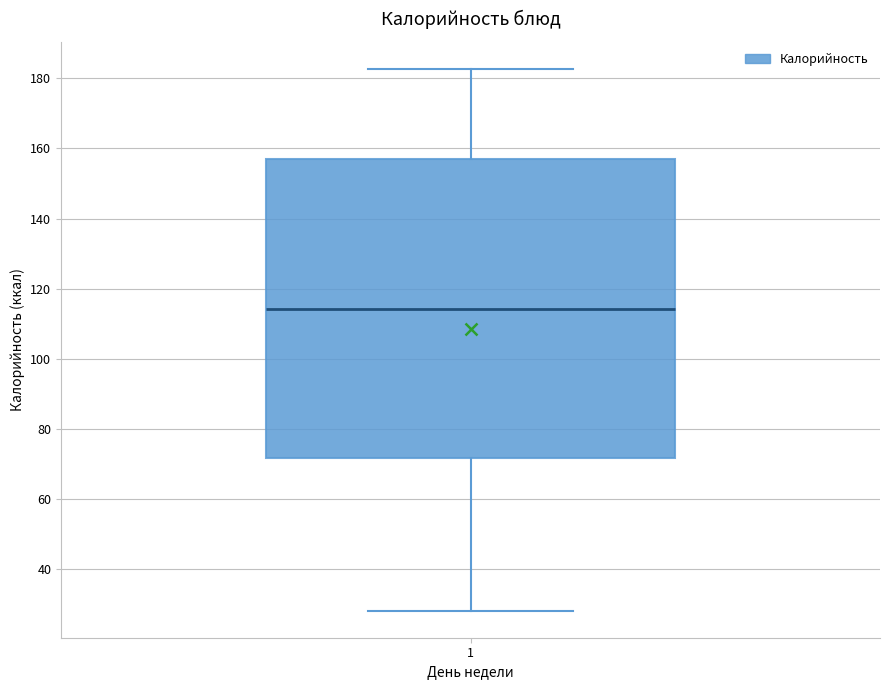

Read this box plot against the y-axis: the position of the median line, the range covered by the box, and the ends of both whiskers. The values are not printed on the chart, so give them approximately, as read against the axis.

median 114, box 72 to 158, whiskers 28 to 182